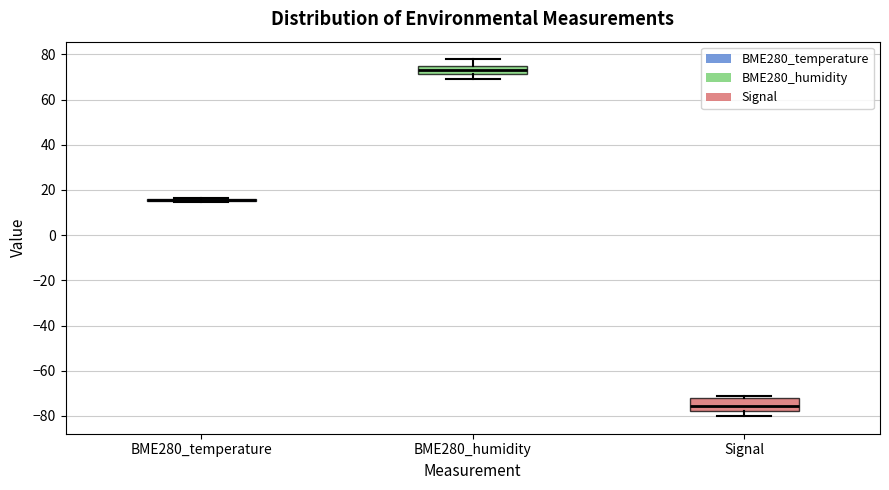

Reading left to right, read every box against the y-axis: the position of its median line, the range the box covers, and the ends of its whiskers. The values are not printed on the chart, so give them approximately, as read against the axis.

BME280_temperature: box collapsed to a line at 16, whiskers 14 to 16
BME280_humidity: median 74 (inside the box), box 72 to 74, whiskers 70 to 78
Signal: median -76, box -78 to -72, whiskers -80 to -70